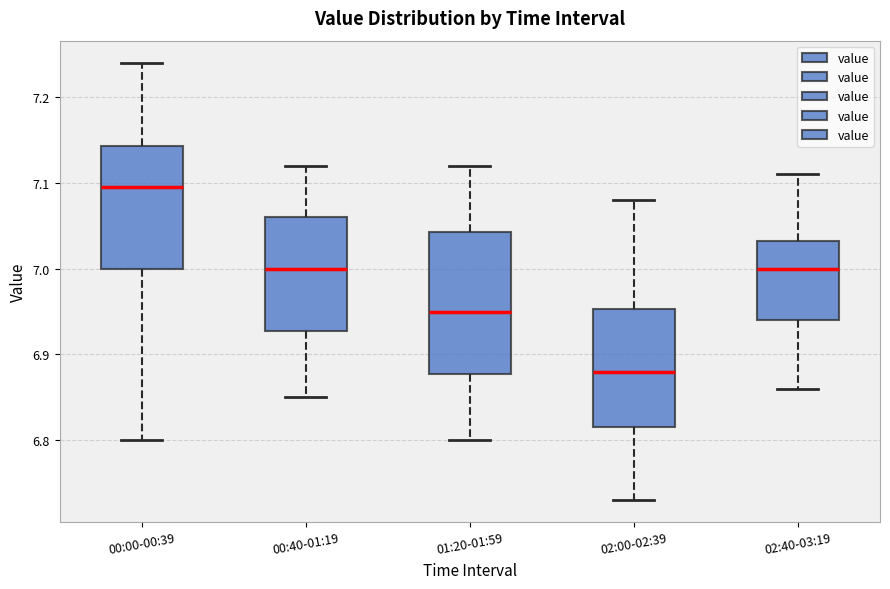

Which box is the tallest, from its lower edge to its upper edge?

01:20-01:59